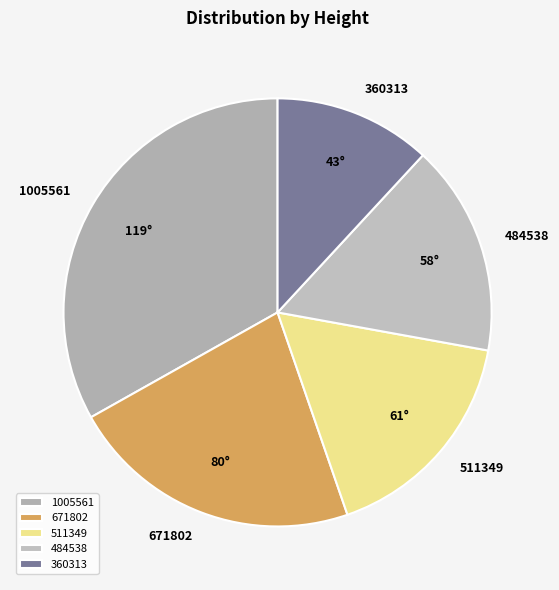

Combined, do 484538 and 1005561 account for over 50%?

No